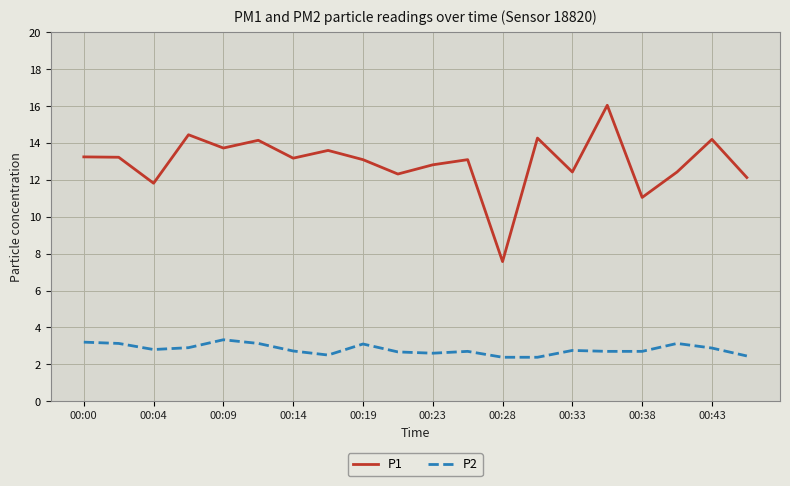

Which series has the widest spread of values?

P1